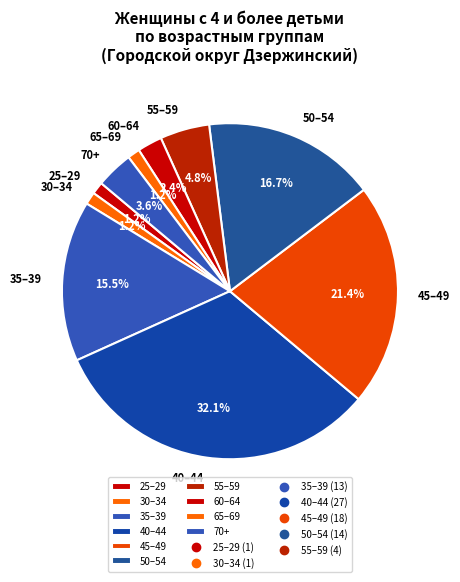

Which category has the biggest portion of the pie?

40–44